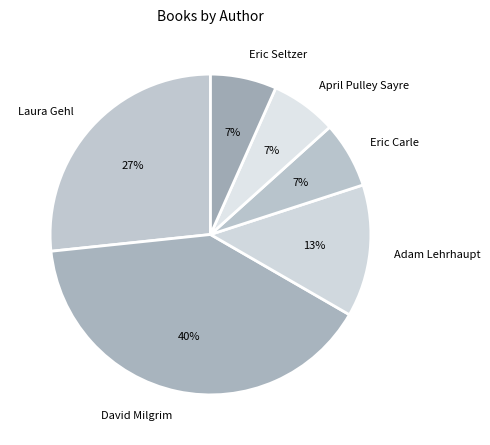

To the nearest percent, what is the difference between the largest and smallest slice percentages?

33%